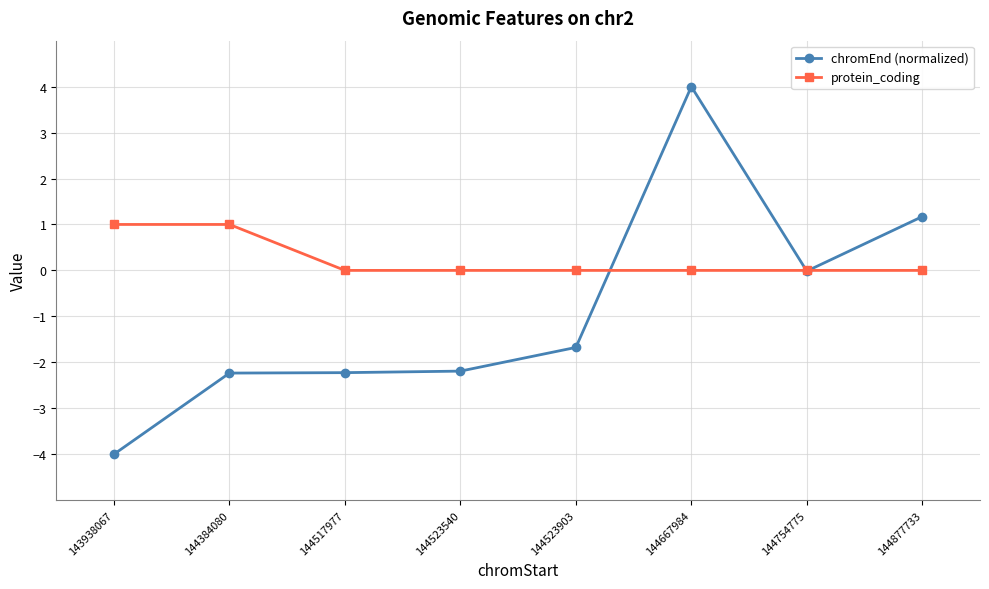

At which label does chromEnd (normalized) reach its peak?

144667984